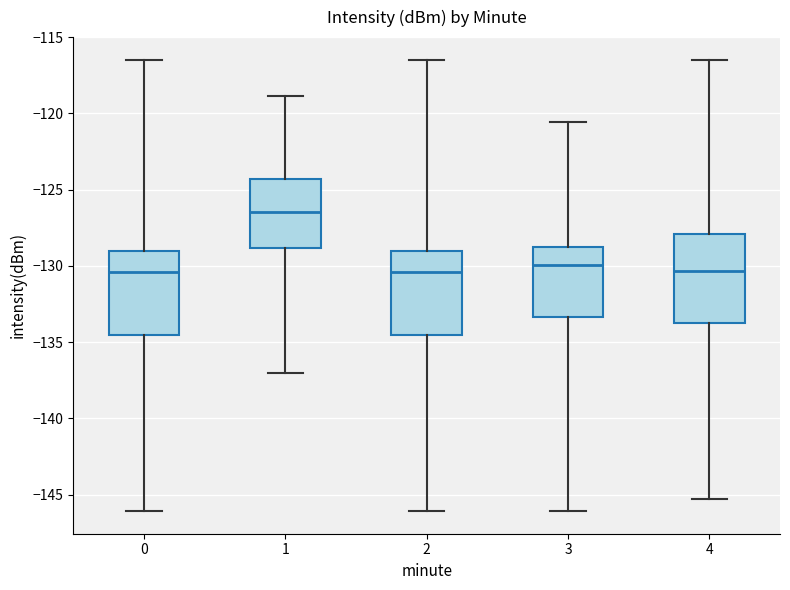

Reading left to right, read every box against the y-axis: the position of its median line, the range the box covers, and the ends of its whiskers. The values are not printed on the chart, so give them approximately, as read against the axis.

0: median -130.5, box -134.5 to -129.0, whiskers -146.0 to -116.5
1: median -126.5, box -129.0 to -124.5, whiskers -137.0 to -119.0
2: median -130.5, box -134.5 to -129.0, whiskers -146.0 to -116.5
3: median -130.0, box -133.5 to -128.5, whiskers -146.0 to -120.5
4: median -130.5, box -134.0 to -128.0, whiskers -145.5 to -116.5